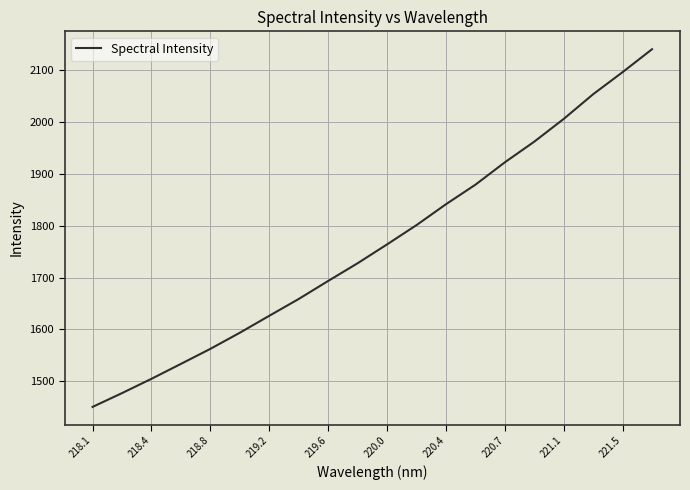

How many lines are shown in the chart?

1